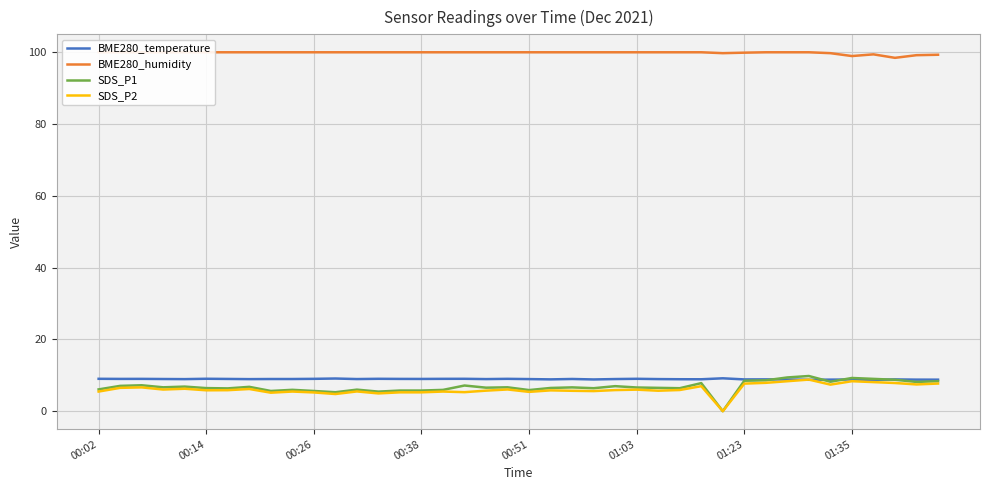

How many lines are shown in the chart?

4